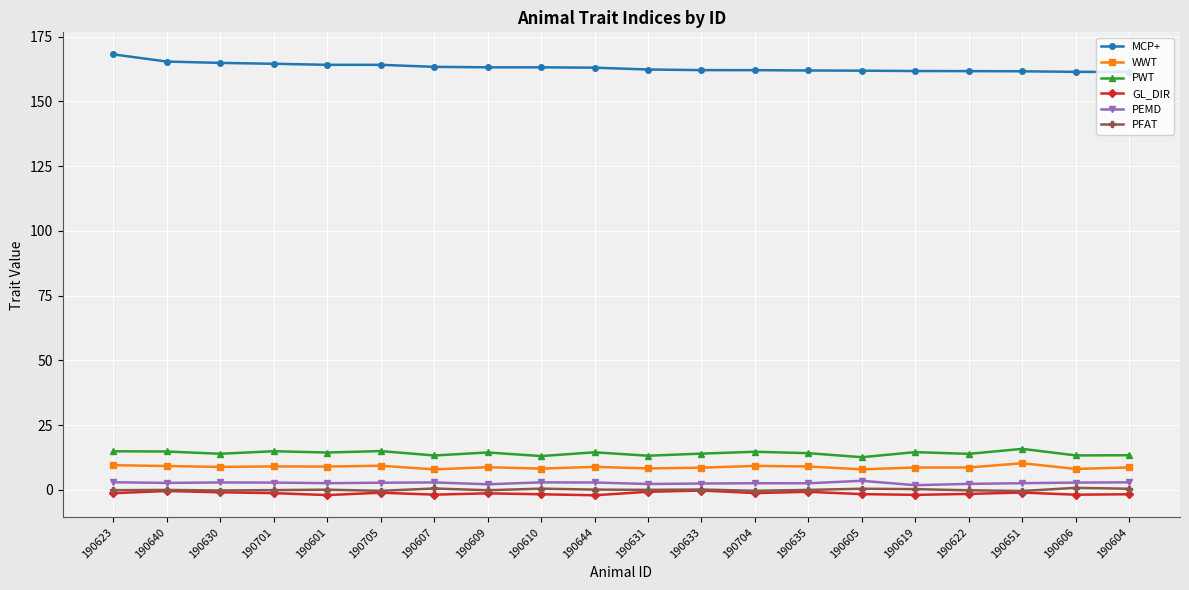

What is the average value of the PWT series?

14.2